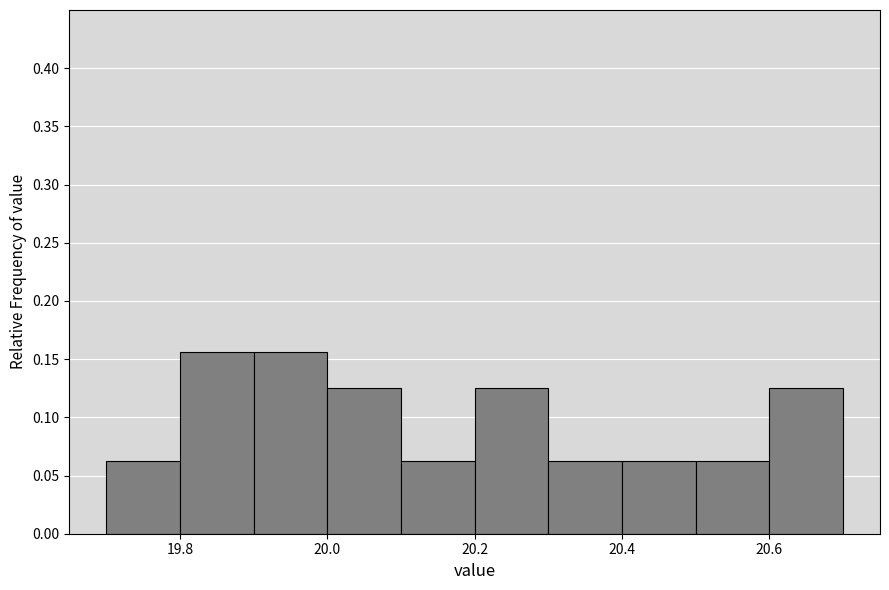

Reading left to right, list every bar in this chart as the range it spans on the x-axis followed by its height. The values are not printed on the chart, so give them approximately, as read against the axis.

19.7 to 19.8: 0.065
19.8 to 19.9: 0.155
19.9 to 20.0: 0.155
20.0 to 20.1: 0.125
20.1 to 20.2: 0.065
20.2 to 20.3: 0.125
20.3 to 20.4: 0.065
20.4 to 20.5: 0.065
20.5 to 20.6: 0.065
20.6 to 20.7: 0.125